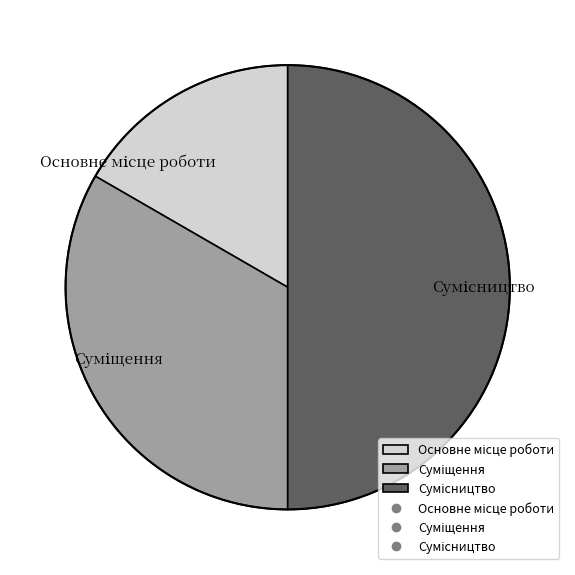

Count the number of slices in the pie.

3